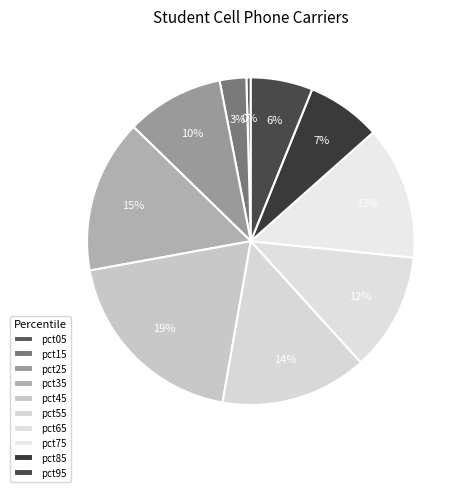

To the nearest percent, what is the difference between the pct45 and pct75 slice percentages?

6%